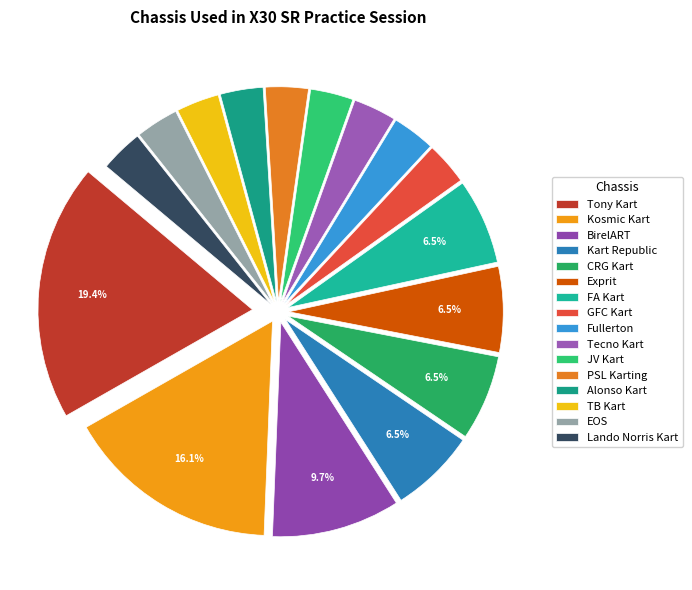

Is there a majority slice in this chart?

No